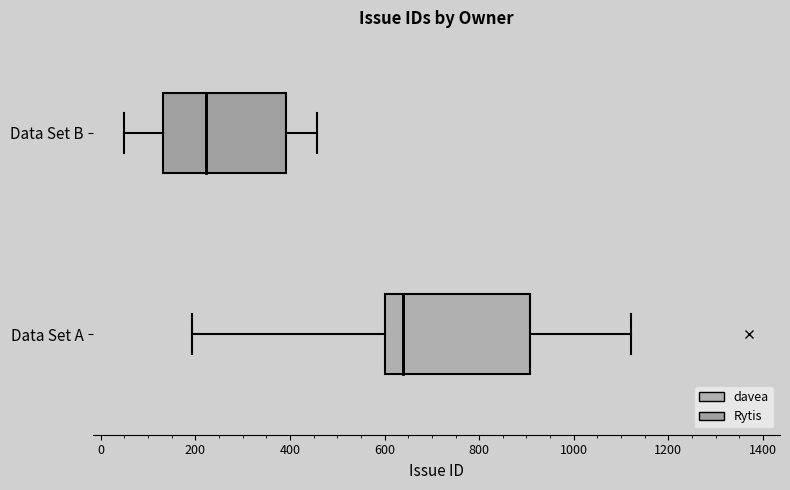

Which box has the furthest to the right median line?

Data Set A